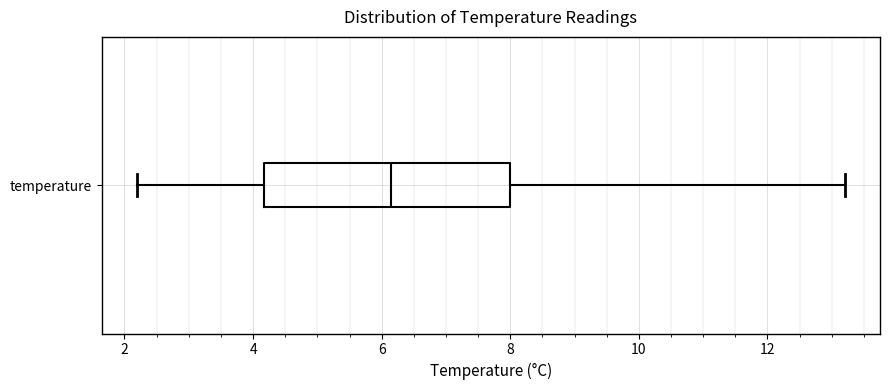

Transcribe this box plot: give where the median line is, the range the box spans, and where the two whiskers end, as read against the x-axis. The values are not printed on the chart, so give them approximately, as read against the axis.

median 6.2, box 4.2 to 8.0, whiskers 2.2 to 13.2